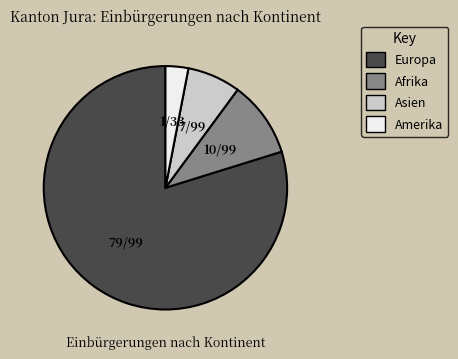

Rank the categories by value from highest to lowest.

Europa, Afrika, Asien, Amerika